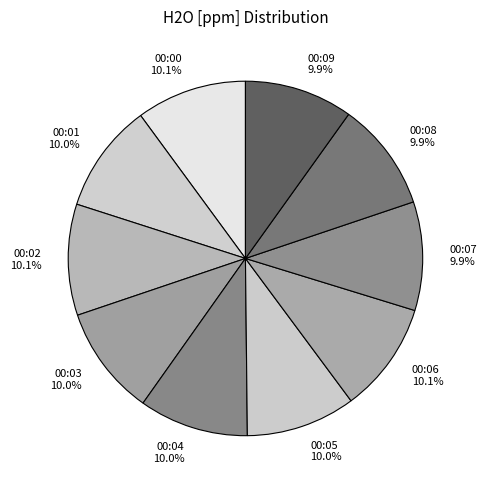

How many slices are in this pie chart?

10